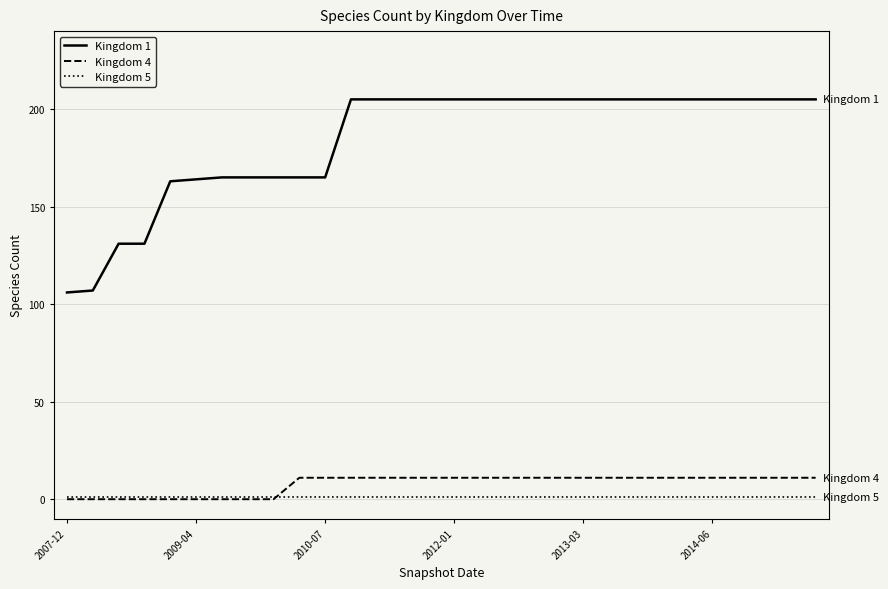

Which series has the widest spread of values?

Kingdom 1